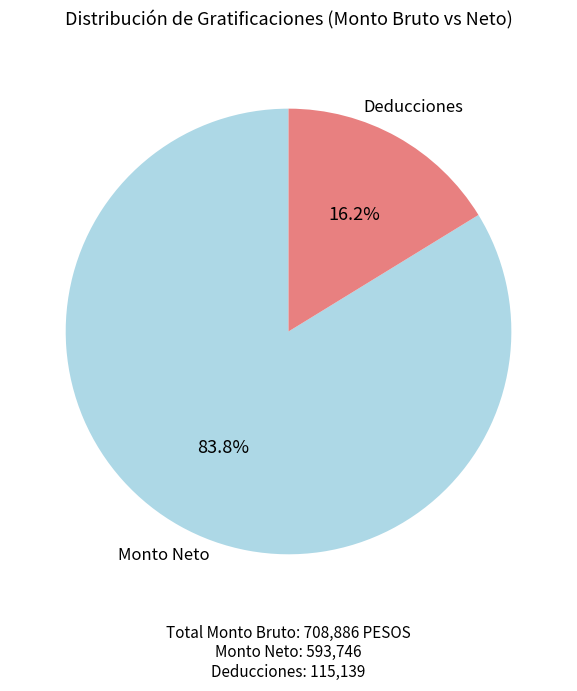

Is there a majority slice in this chart?

Yes